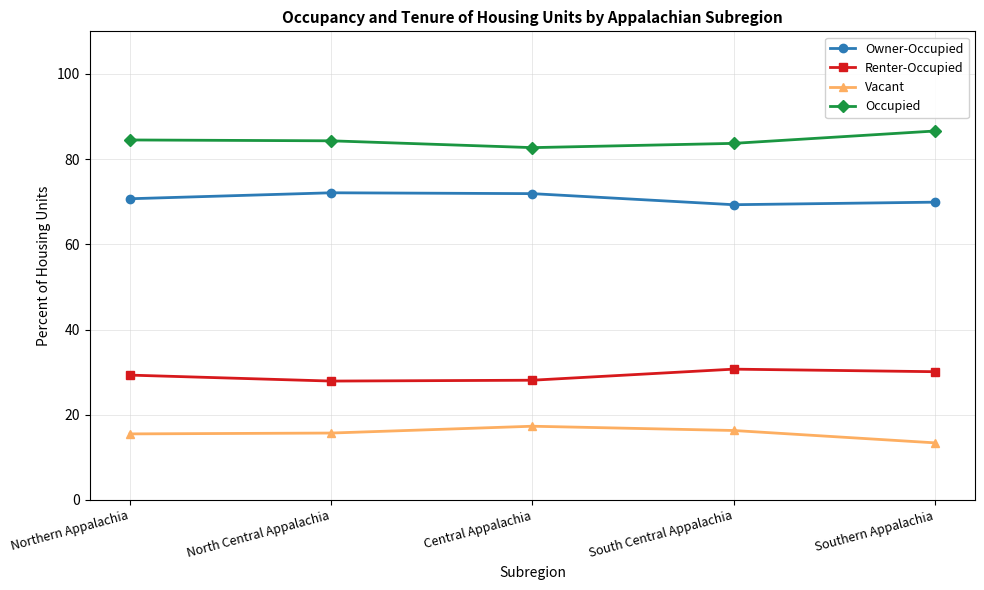

List the series in order of their overall mean, highest first.

Occupied, Owner-Occupied, Renter-Occupied, Vacant